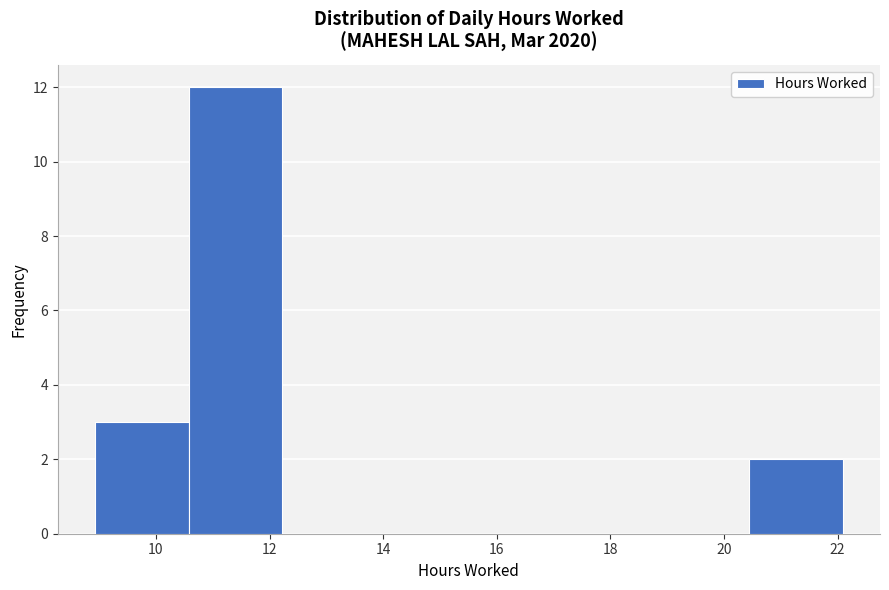

What is the height of the bar covering 20.4 to 22.0 on the x-axis? Neither the bar edges nor the heights are printed on the chart, so give them approximately, as read against the axes.

2